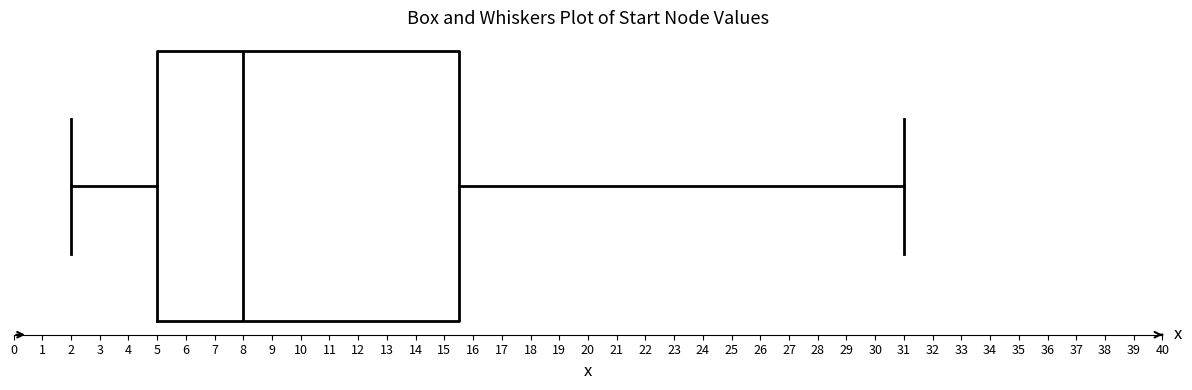

Where does the right whisker of the box end on the x-axis? The values are not printed on the chart, so give them approximately, as read against the axis.

31.0